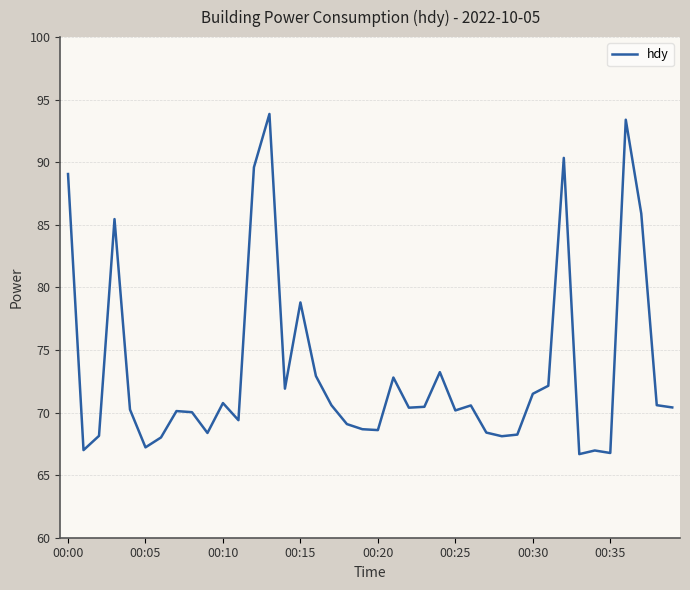

What is the minimum value shown in the chart?

66.7